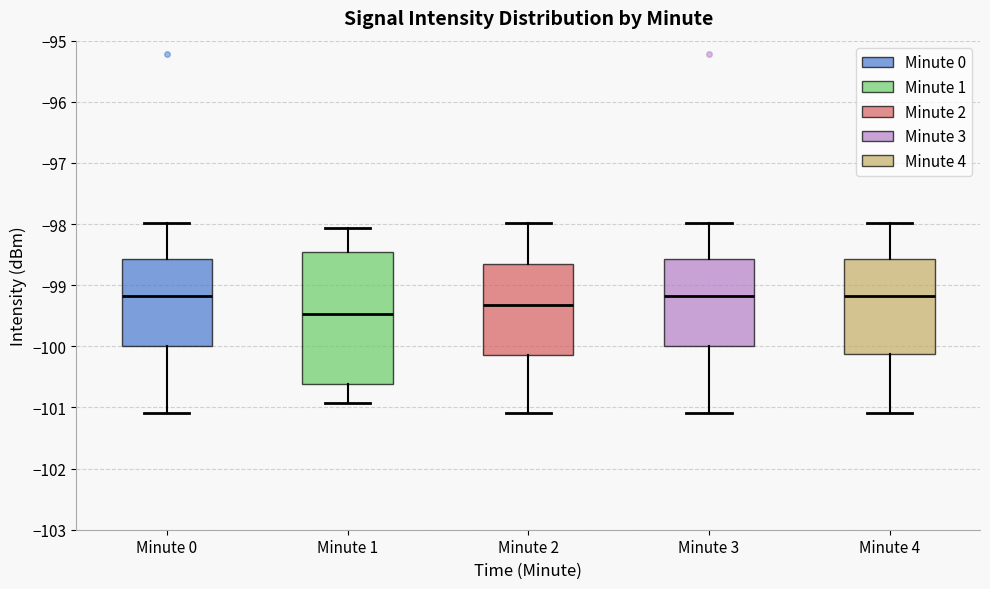

Reading left to right, transcribe this box plot: for each box, give where its median line is, the range the box spans, and where its two whiskers end, as read against the y-axis. The values are not printed on the chart, so give them approximately, as read against the axis.

Minute 0: median -99.2, box -100.0 to -98.6, whiskers -101.1 to -98.0
Minute 1: median -99.5, box -100.6 to -98.5, whiskers -100.9 to -98.1
Minute 2: median -99.3, box -100.1 to -98.7, whiskers -101.1 to -98.0
Minute 3: median -99.2, box -100.0 to -98.6, whiskers -101.1 to -98.0
Minute 4: median -99.2, box -100.1 to -98.6, whiskers -101.1 to -98.0